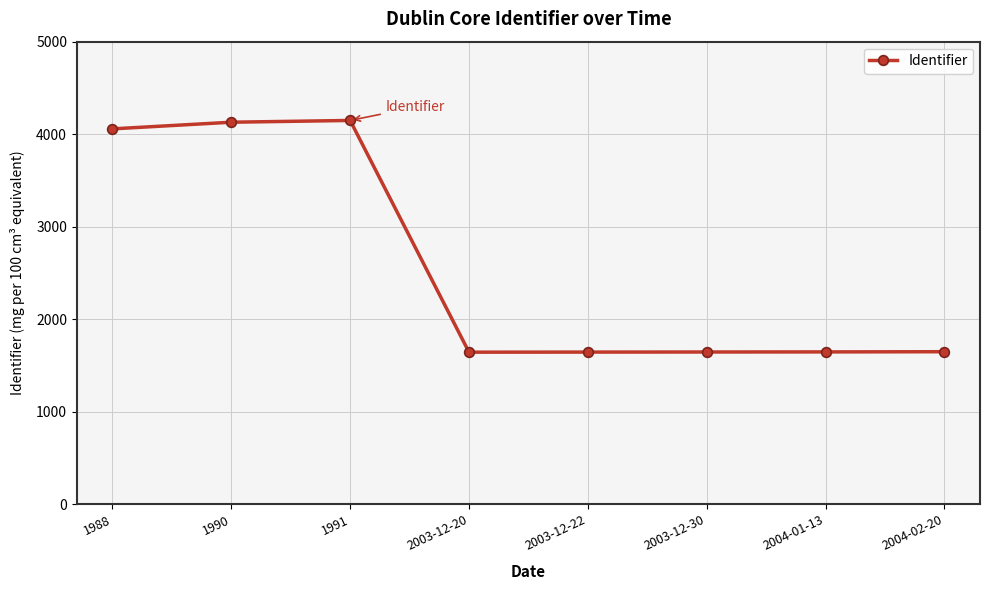

What is the difference between the maximum and minimum values?

2506